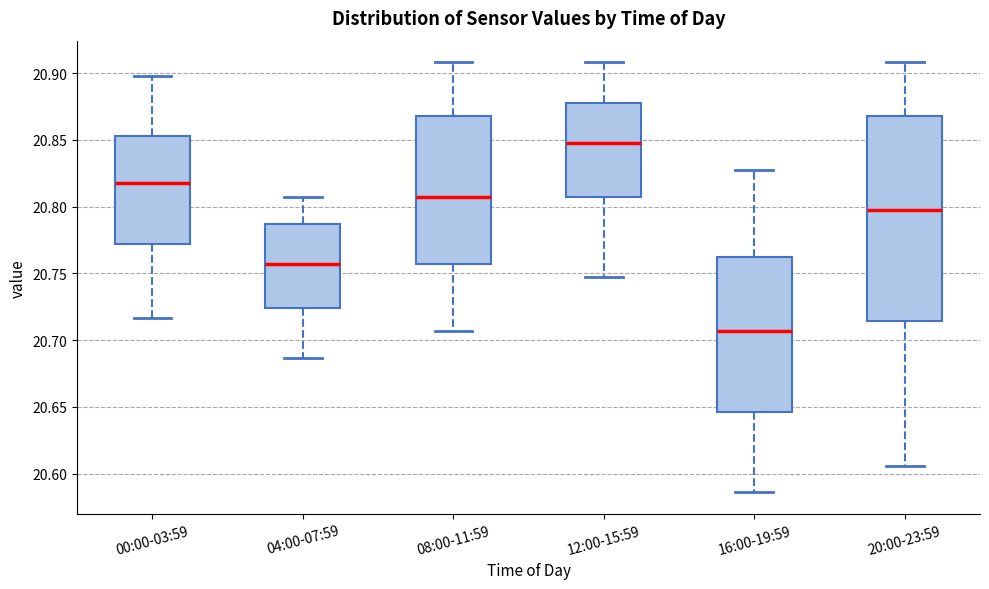

Which box has the highest median line?

12:00-15:59